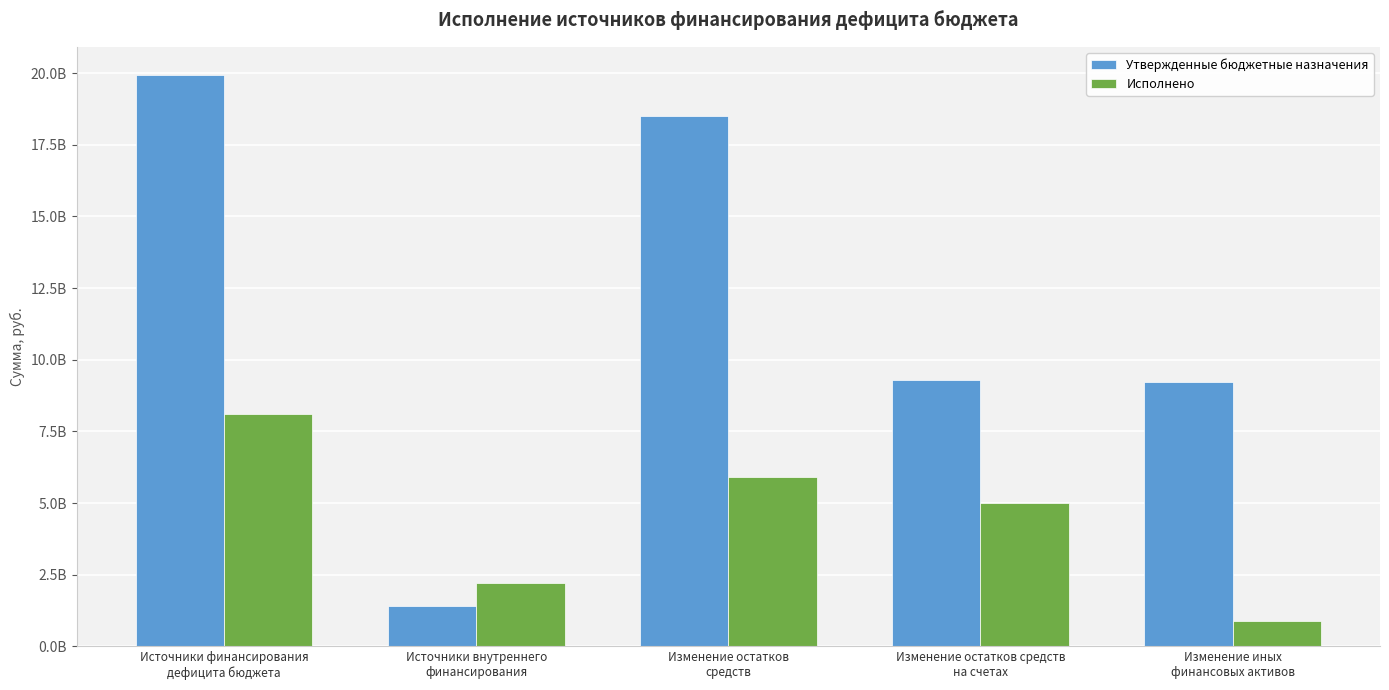

Reading left to right, extract all data points from this chart.

Утвержденные бюджетные назначения: Источники финансирования
дефицита бюджета=19919476067.6	Источники внутреннего
финансирования=1403830250.0	Изменение остатков
средств=18515645817.6	Изменение остатков средств
на счетах=9281395962.6	Изменение иных
финансовых активов=9234249855.0
Исполнено: Источники финансирования
дефицита бюджета=8114319575.1	Источники внутреннего
финансирования=2201331144.8	Изменение остатков
средств=5912988430.4	Изменение остатков средств
на счетах=5012988430.4	Изменение иных
финансовых активов=900000000.0